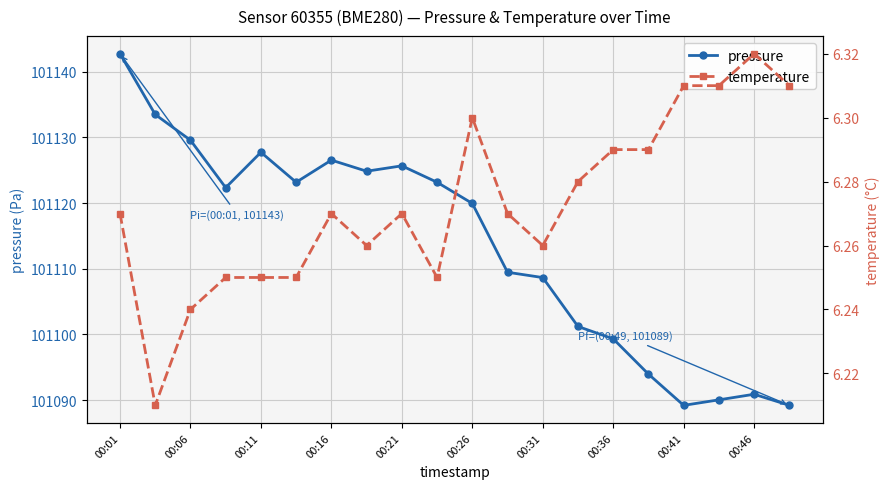

How many lines are shown in the chart?

2